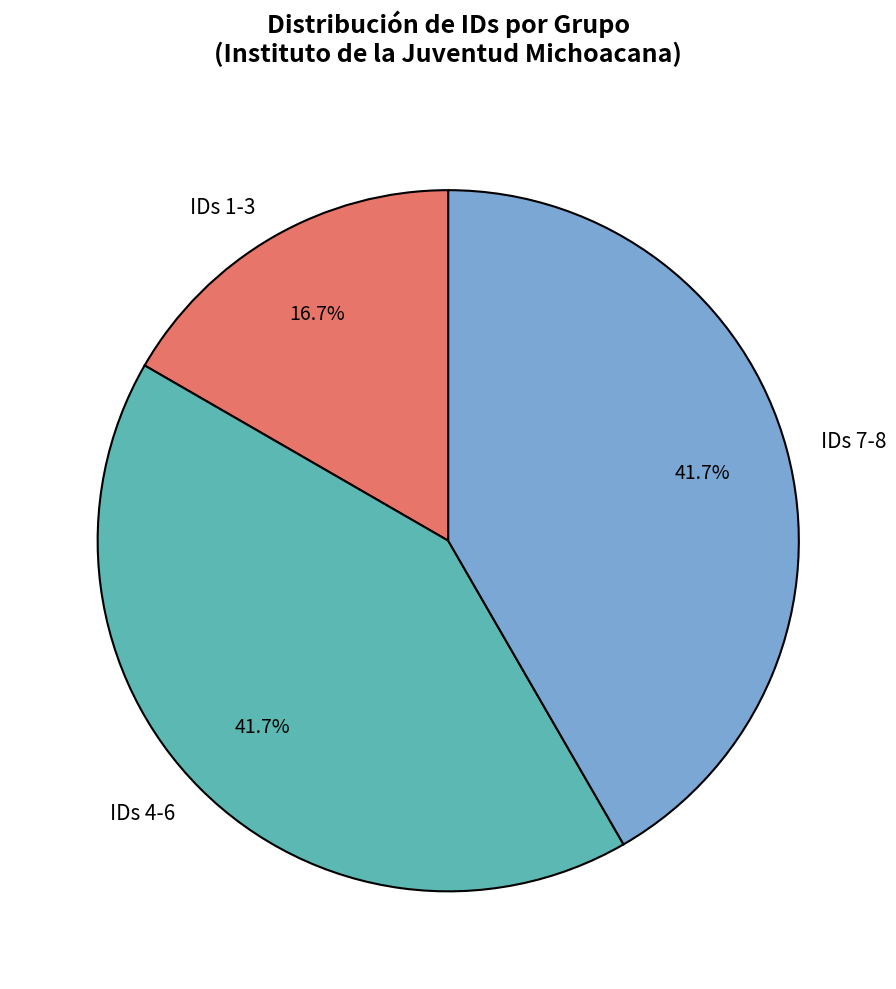

Does IDs 7-8 account for over 50% of the chart?

No